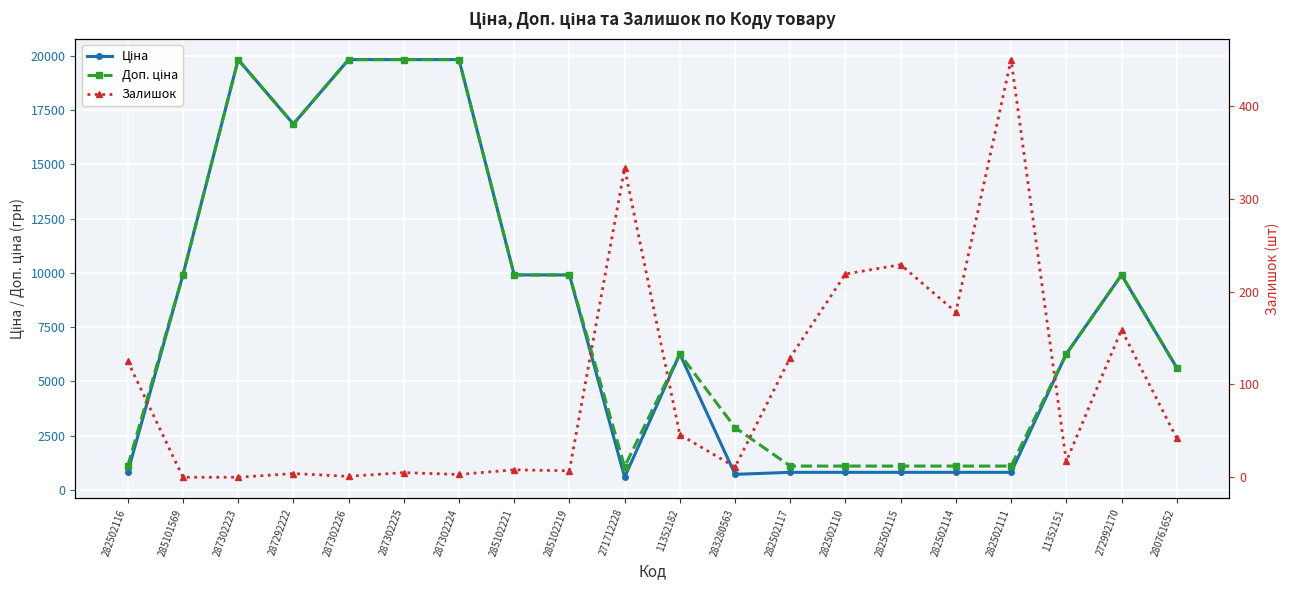

Is this an area chart (filled region under the line)?

No